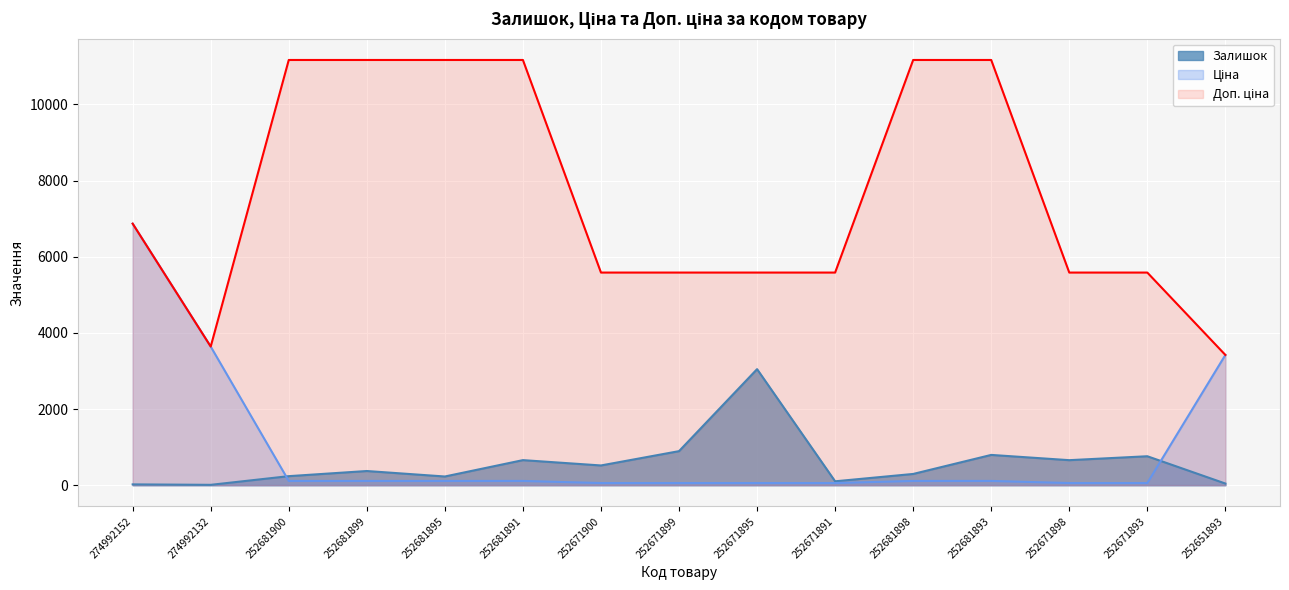

True or false: Доп. ціна has a value of 7771.0 at 252681895.

False